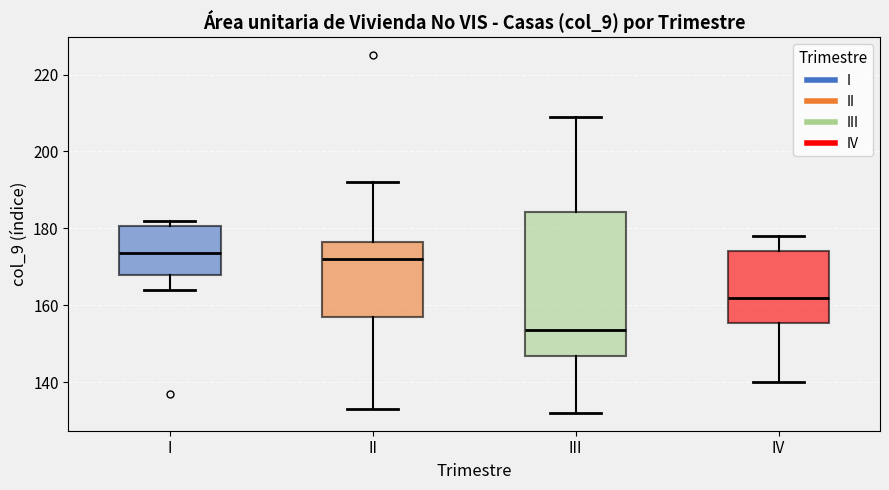

Reading left to right, transcribe this box plot: for each box, give where its median line is, the range the box spans, and where its two whiskers end, as read against the y-axis. The values are not printed on the chart, so give them approximately, as read against the axis.

I: median 174, box 168 to 180, whiskers 164 to 182
II: median 172, box 158 to 176, whiskers 134 to 192
III: median 154, box 146 to 184, whiskers 132 to 210
IV: median 162, box 156 to 174, whiskers 140 to 178